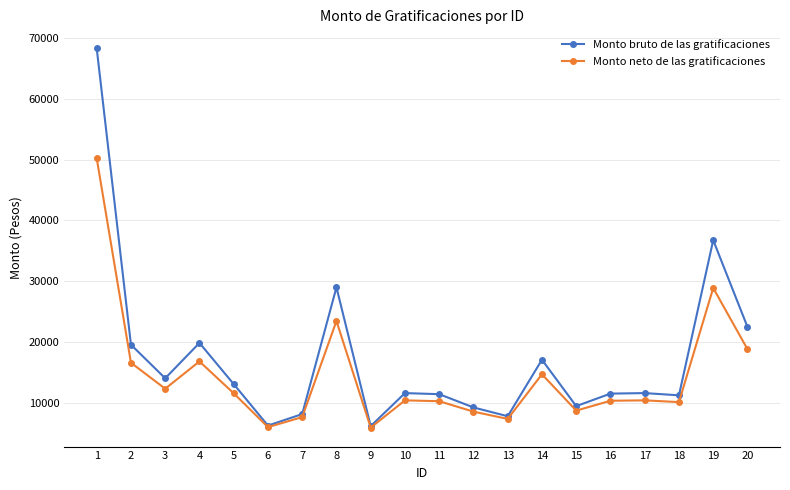

What is the average value of the Monto neto de las gratificaciones series?

14464.6